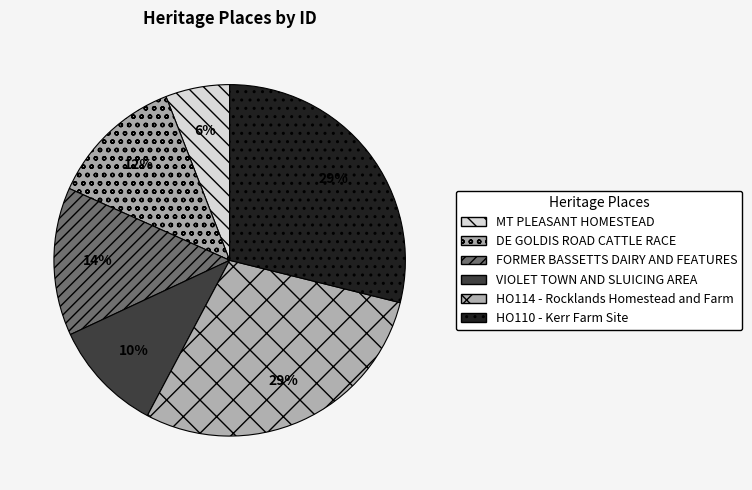

What is the ratio of the value at VIOLET TOWN AND SLUICING AREA to the value at MT PLEASANT HOMESTEAD?

1.7